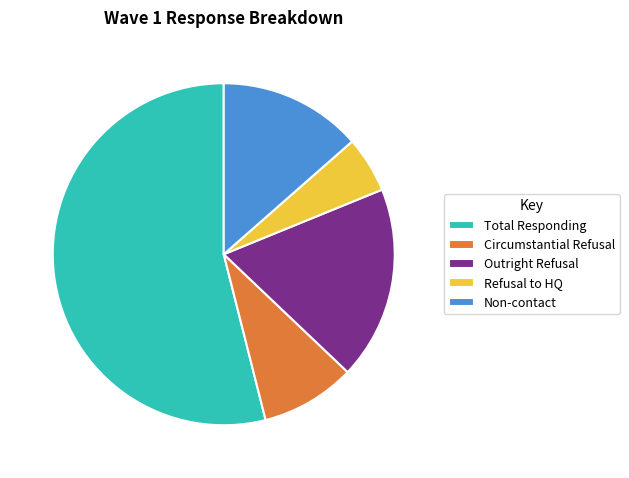

Rank the categories by value from lowest to highest.

Refusal to HQ, Circumstantial Refusal, Non-contact, Outright Refusal, Total Responding